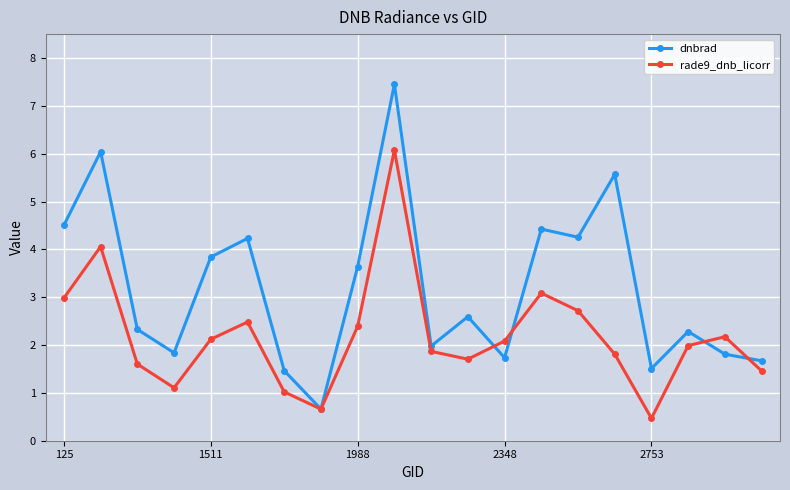

What is the value of the dnbrad point at the 9th from the left?

3.6